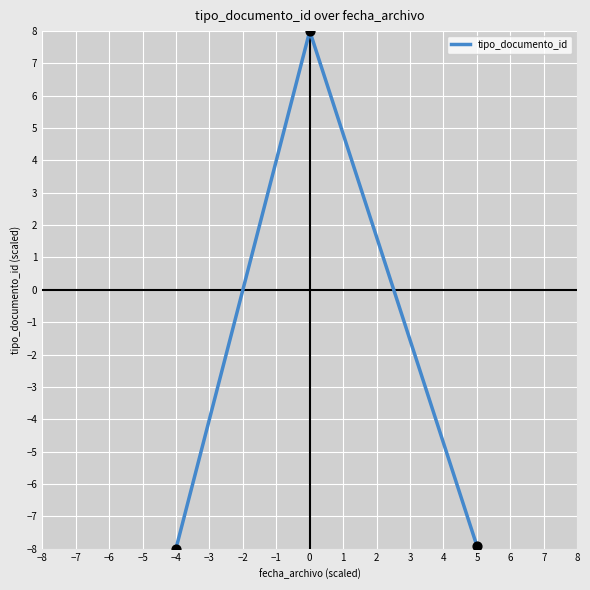

The value at −4 is -8.0. True or false?

True